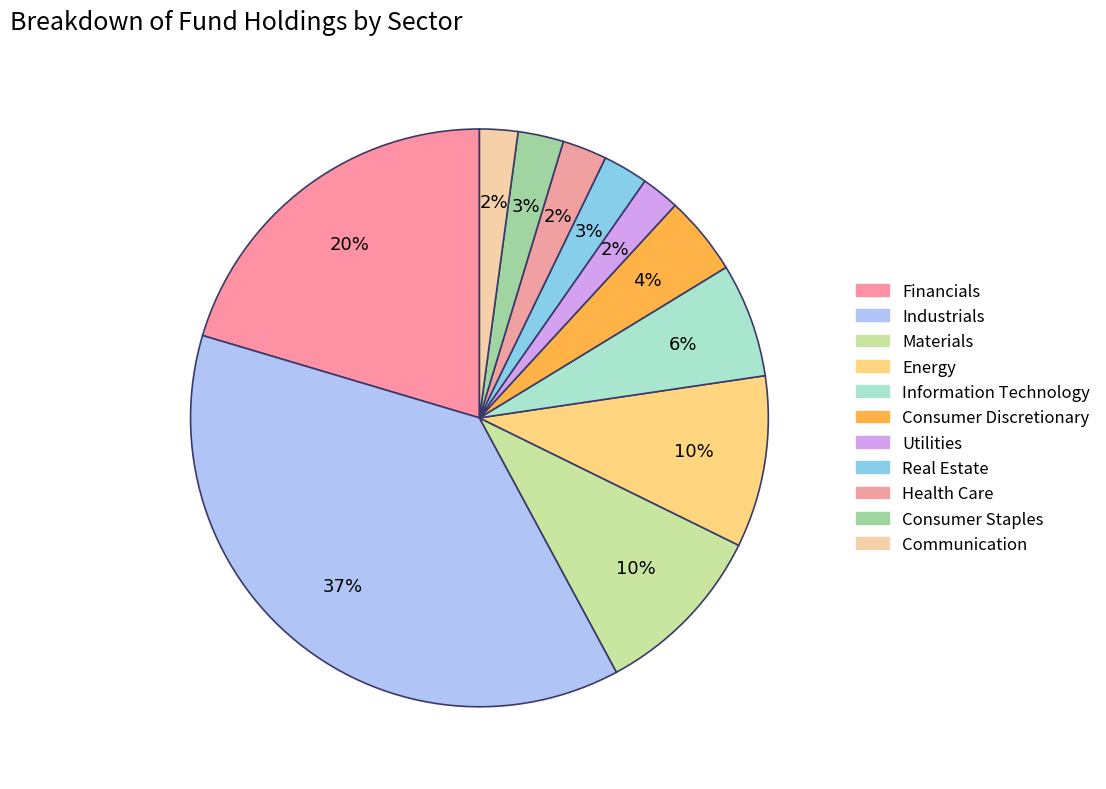

What portion of the pie excludes Energy?

90.6%